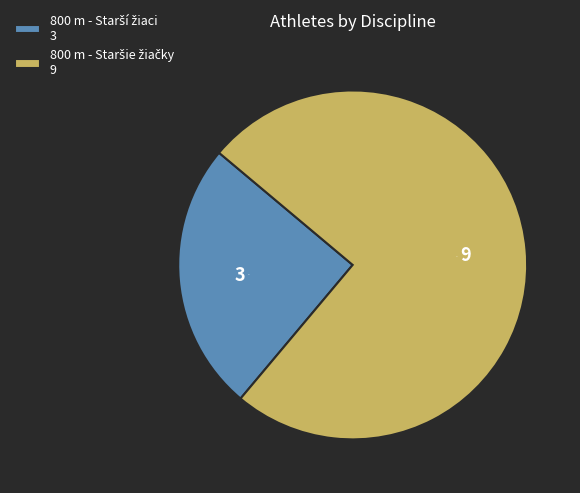

Is there any slice that represents more than half of the pie?

Yes